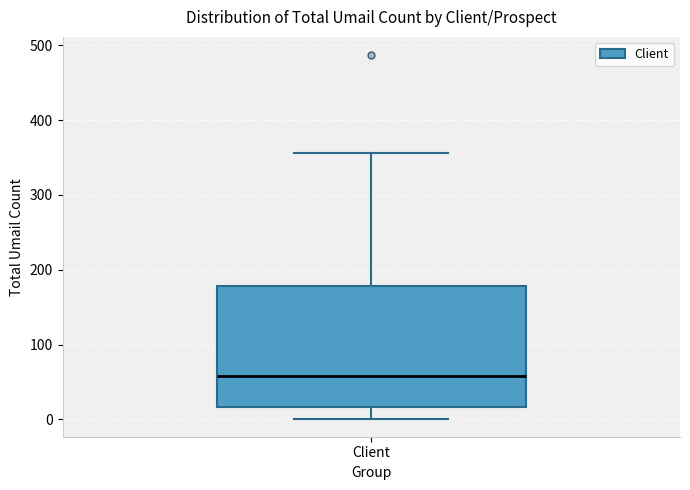

Transcribe this box plot: give where the median line is, the range the box spans, and where the two whiskers end, as read against the y-axis. The values are not printed on the chart, so give them approximately, as read against the axis.

median 60, box 20 to 180, whiskers 0 to 360